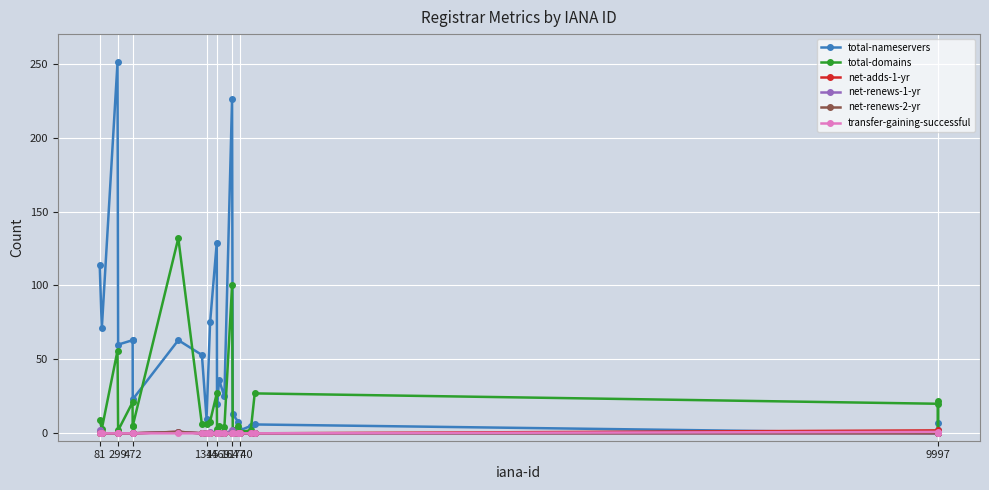

What is the value of the total-domains point at the 6th from the left?

5